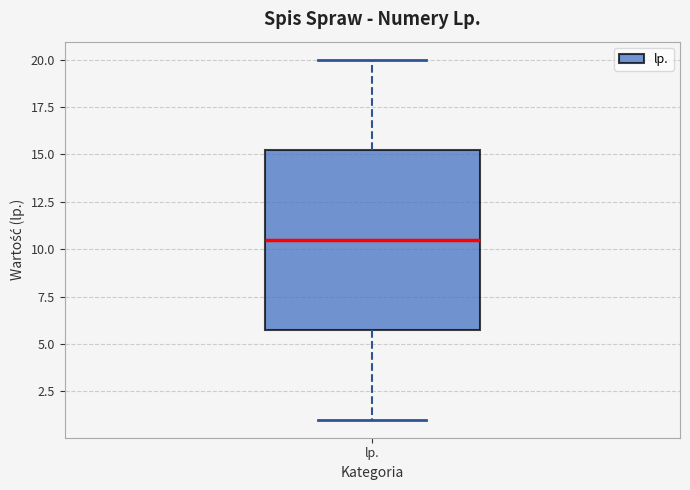

Transcribe this box plot: give where the median line is, the range the box spans, and where the two whiskers end, as read against the y-axis. The values are not printed on the chart, so give them approximately, as read against the axis.

median 10.5, box 6.0 to 15.5, whiskers 1.0 to 20.0